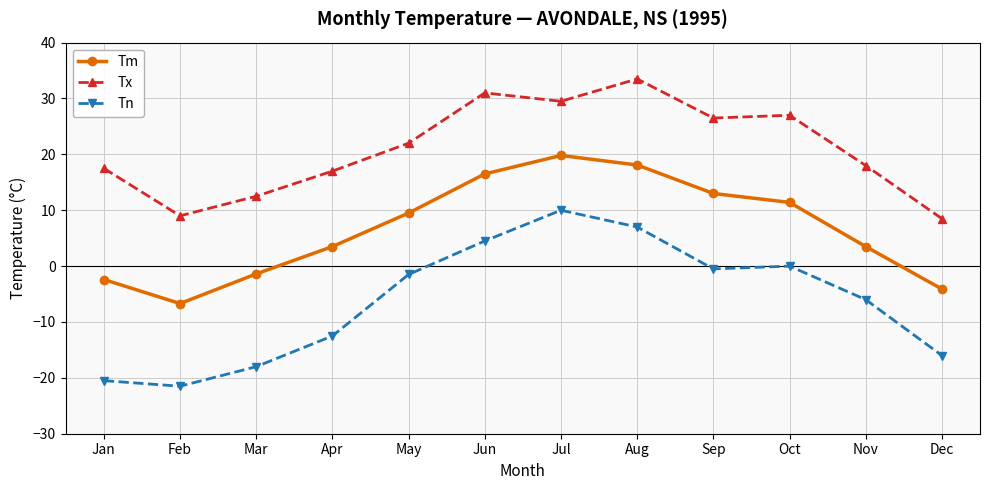

What is the difference between the second highest and minimum values in the Tn series?

28.5